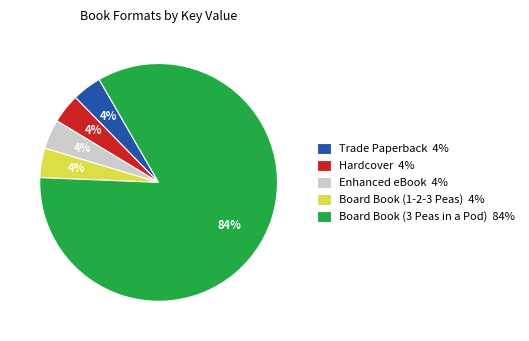

Is Trade Paperback 4% the majority of the pie?

No